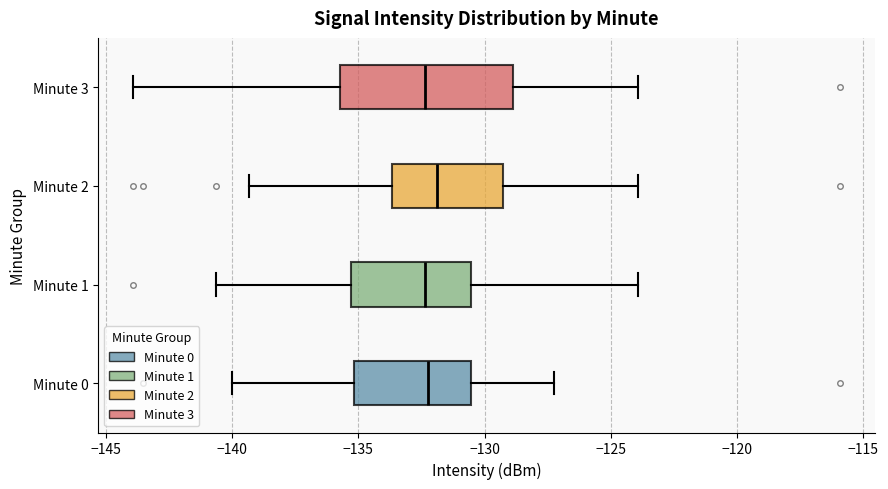

Reading bottom to top, transcribe this box plot: for each box, give where its median line is, the range the box spans, and where its two whiskers end, as read against the x-axis. The values are not printed on the chart, so give them approximately, as read against the axis.

Minute 0: median -132.0, box -135.0 to -130.5, whiskers -140.0 to -127.0
Minute 1: median -132.5, box -135.5 to -130.5, whiskers -140.5 to -124.0
Minute 2: median -132.0, box -133.5 to -129.5, whiskers -139.5 to -124.0
Minute 3: median -132.5, box -135.5 to -129.0, whiskers -144.0 to -124.0